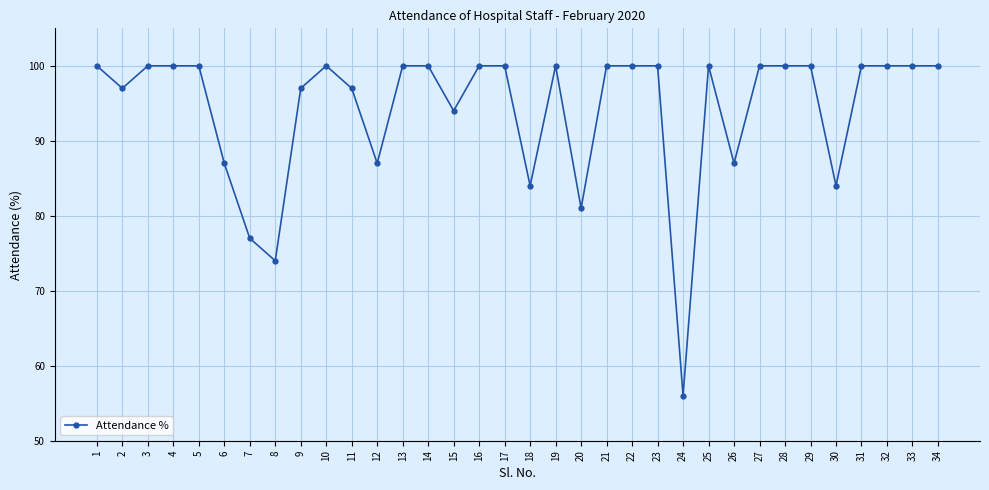

True or false: the data has more than 2 interior local peaks.

True